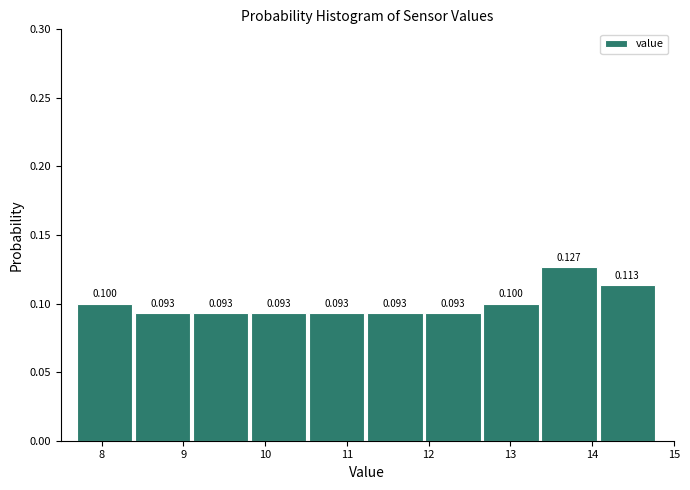

Reading left to right, list every bar in this chart as the range it spans on the x-axis followed by its height. The bar edges are not printed on the chart, so give them approximately, as read against the axis.

7.70 to 8.41: 0.100
8.41 to 9.12: 0.093
9.12 to 9.83: 0.093
9.83 to 10.54: 0.093
10.54 to 11.25: 0.093
11.25 to 11.96: 0.093
11.96 to 12.67: 0.093
12.67 to 13.38: 0.100
13.38 to 14.09: 0.127
14.09 to 14.80: 0.113